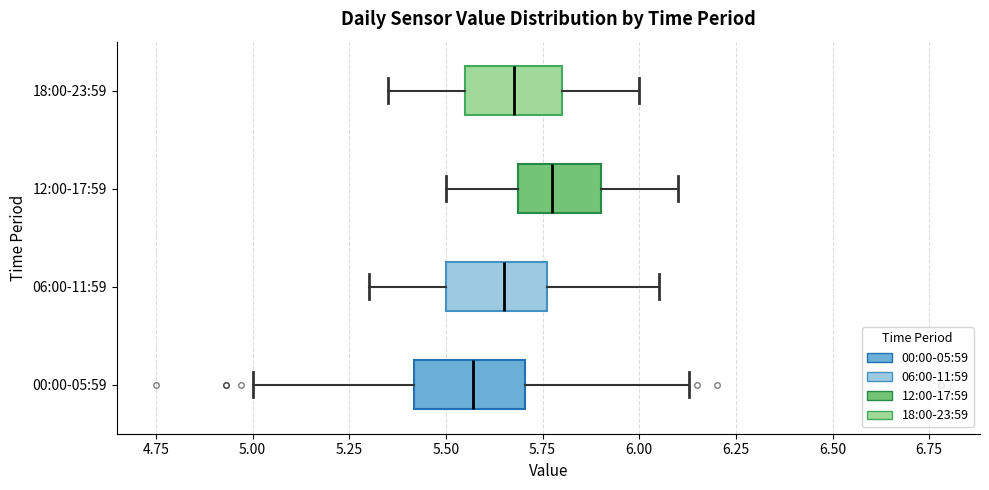

Reading bottom to top, transcribe this box plot: for each box, give where its median line is, the range the box spans, and where its two whiskers end, as read against the x-axis. The values are not printed on the chart, so give them approximately, as read against the axis.

00:00-05:59: median 5.55, box 5.40 to 5.70, whiskers 5.00 to 6.15
06:00-11:59: median 5.65, box 5.50 to 5.75, whiskers 5.30 to 6.05
12:00-17:59: median 5.80, box 5.70 to 5.90, whiskers 5.50 to 6.10
18:00-23:59: median 5.70, box 5.55 to 5.80, whiskers 5.35 to 6.00